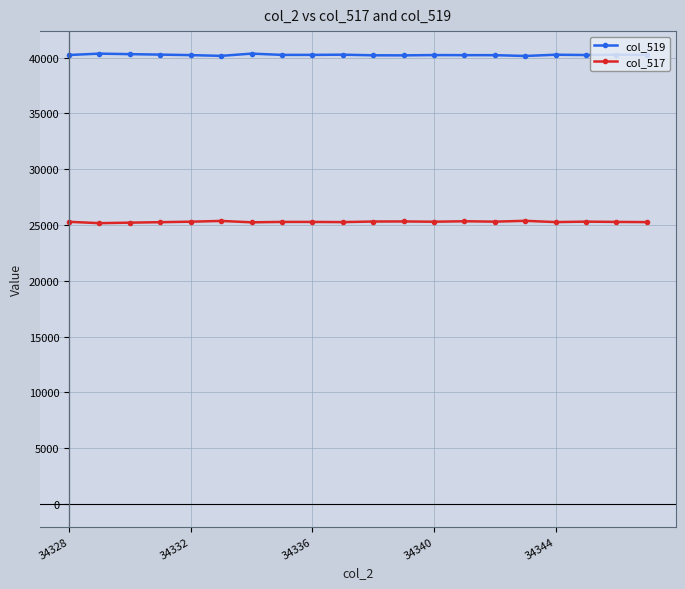

True or false: col_517 and col_519 intersect in this chart.

False